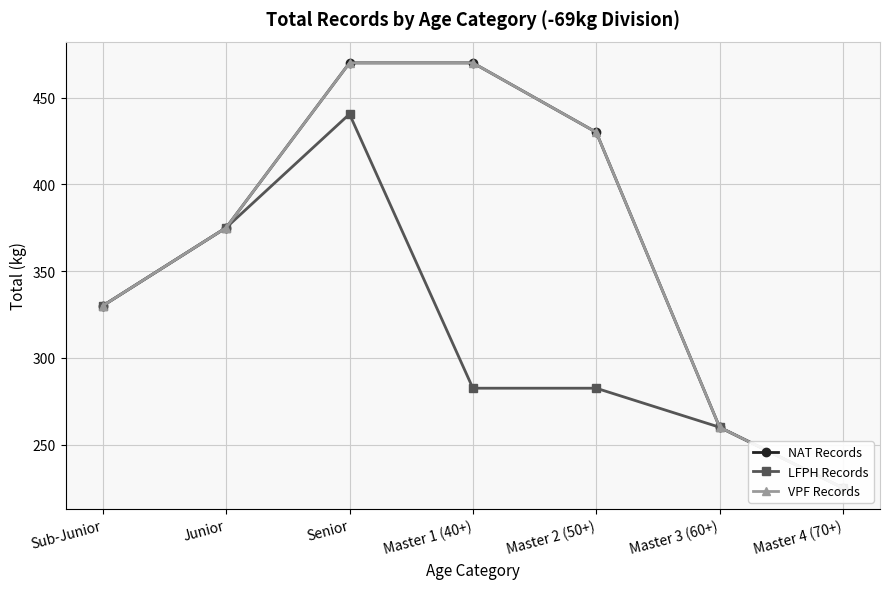

Rank the series by their maximum value, from lowest to highest.

LFPH Records, NAT Records, VPF Records